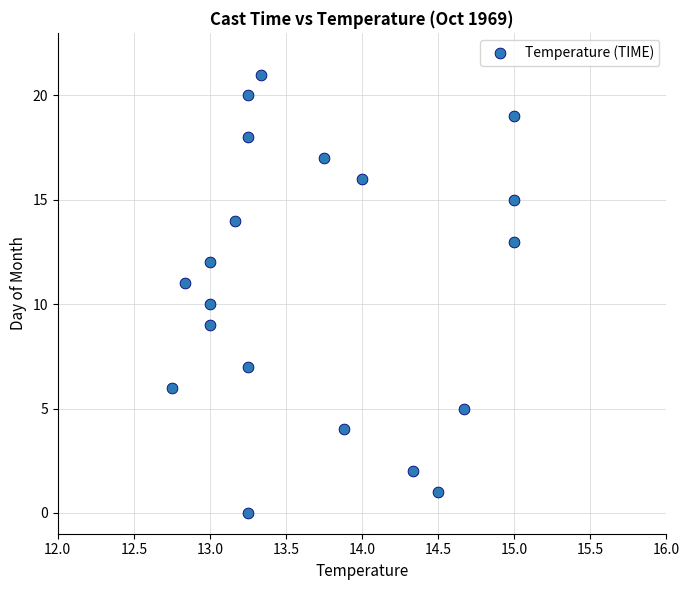

What is the range of Y values (max minus min)?

21